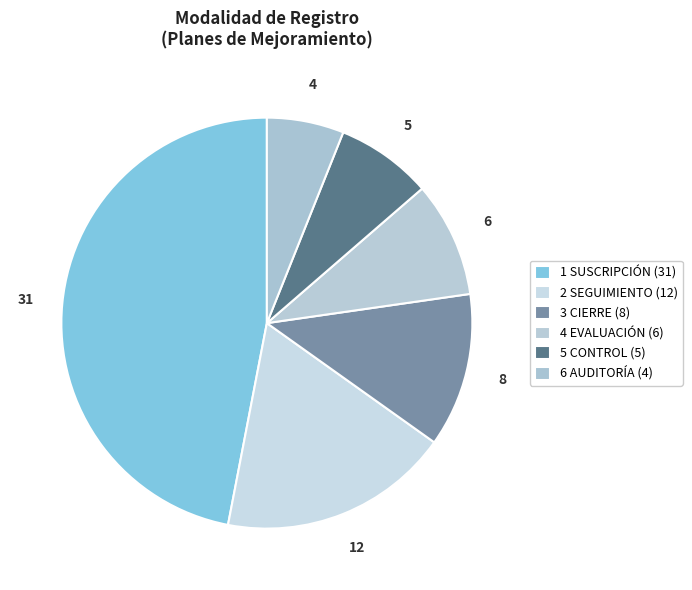

Count the number of slices in the pie.

6